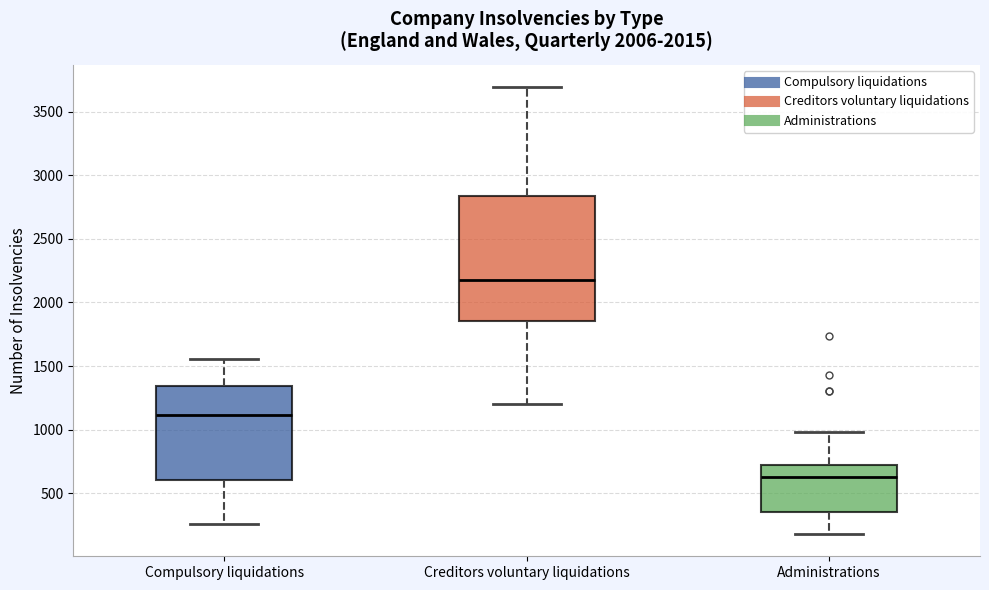

Reading left to right, read every box against the y-axis: the position of its median line, the range the box covers, and the ends of its whiskers. The values are not printed on the chart, so give them approximately, as read against the axis.

Compulsory liquidations: median 1100, box 600 to 1350, whiskers 250 to 1550
Creditors voluntary liquidations: median 2200, box 1850 to 2850, whiskers 1200 to 3700
Administrations: median 650, box 350 to 700, whiskers 200 to 1000